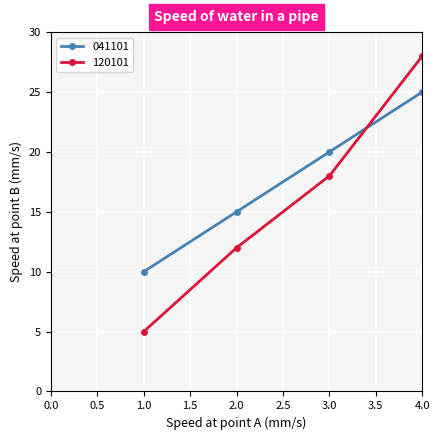

Between 1.0 and 3.0, which series saw the biggest shift?

120101